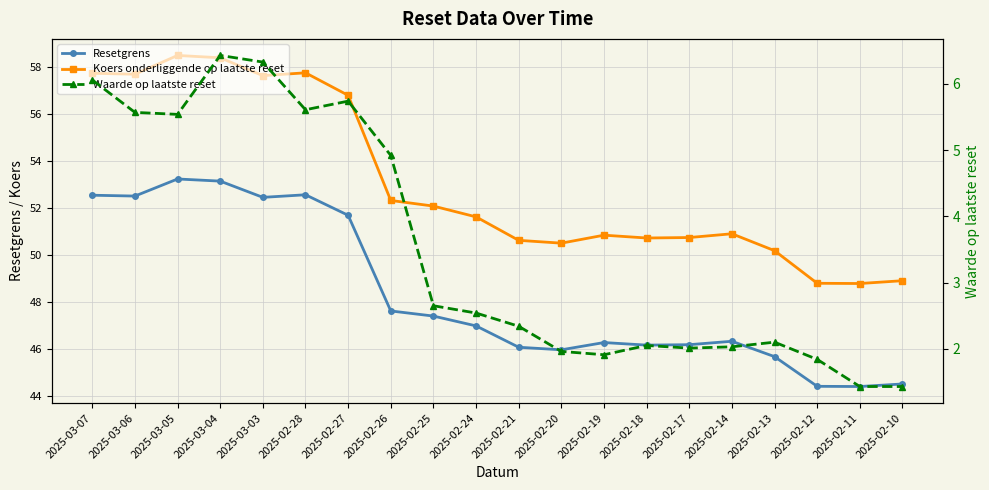

At which category does Koers onderliggende op laatste reset reach its first local valley?

2025-03-06